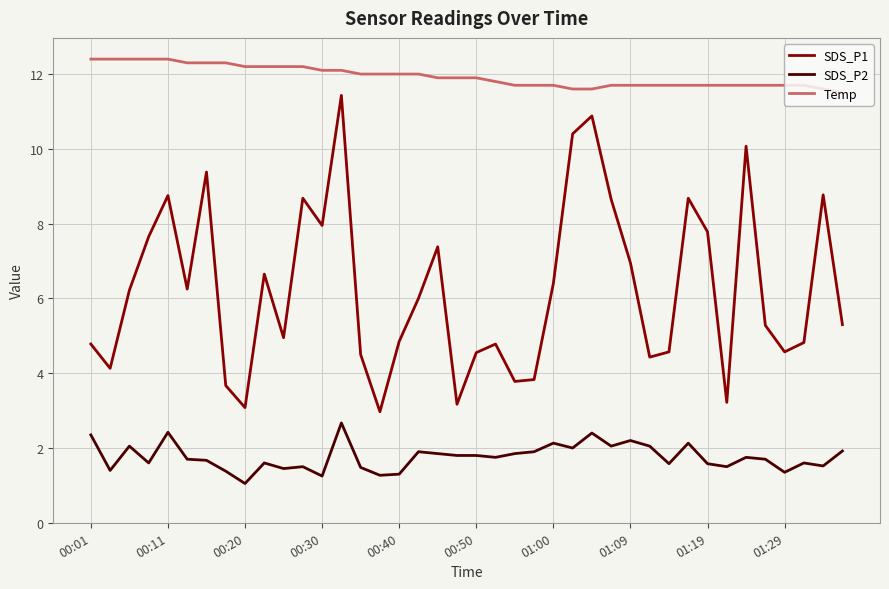

Which series has the widest spread of values?

SDS_P1